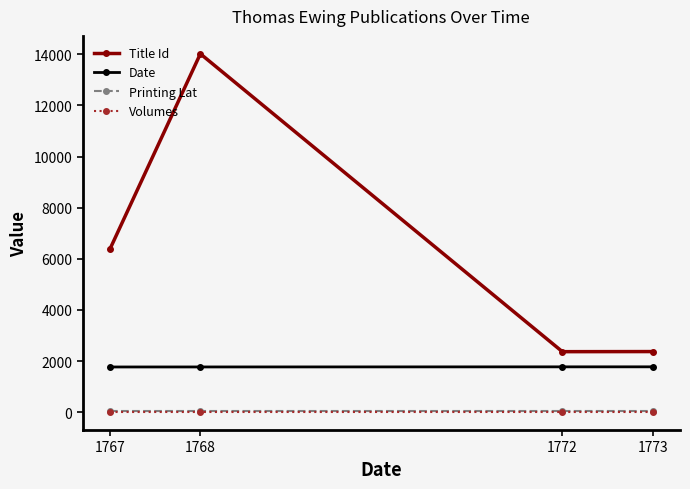

At how many categories does at least one series exceed 3025?

2